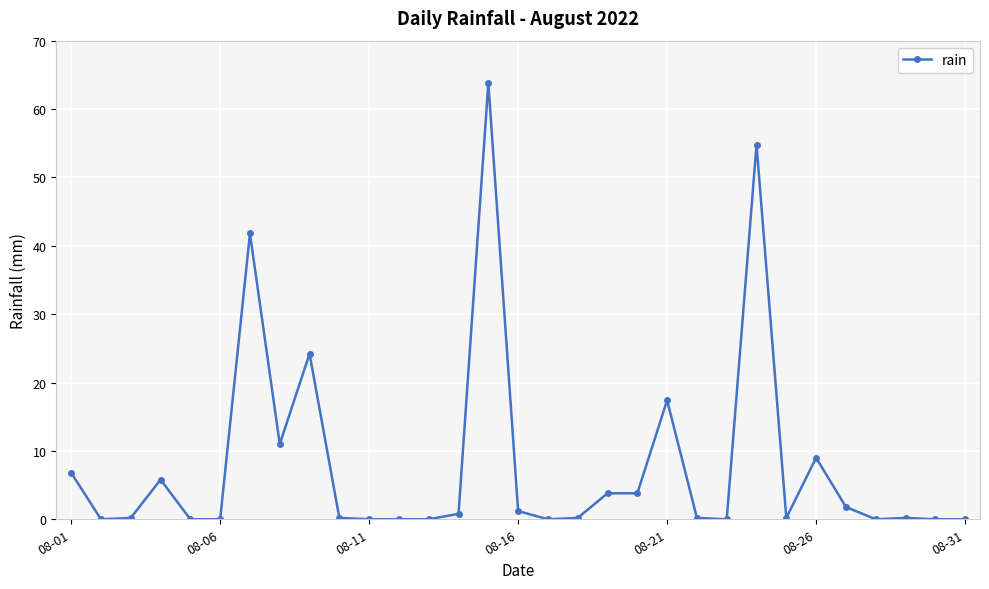

What is the greatest value displayed?

63.8